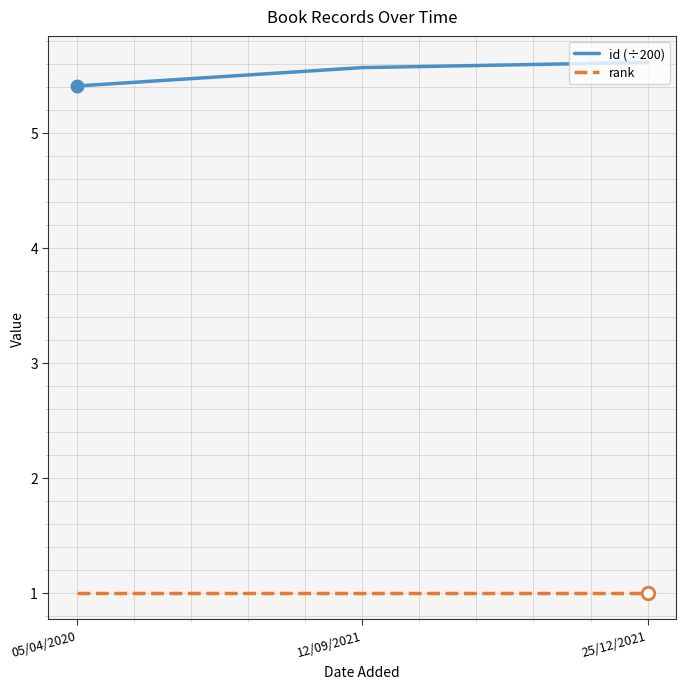

Reading left to right, what are all the values shown in this chart?

id (÷200): 05/04/2020=5.4	12/09/2021=5.6	25/12/2021=5.6
rank: 05/04/2020=1.0	12/09/2021=1.0	25/12/2021=1.0